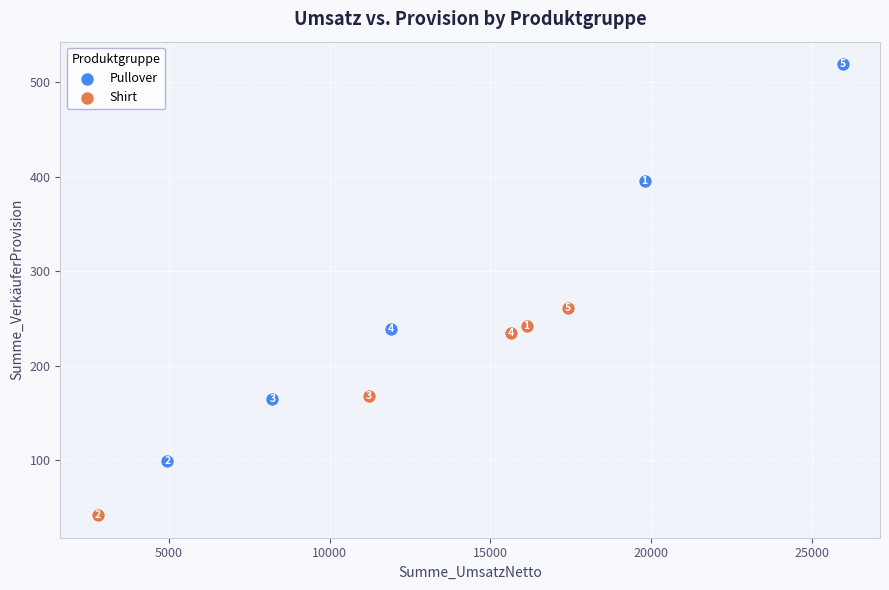

Which series reaches the maximum Y coordinate?

Pullover